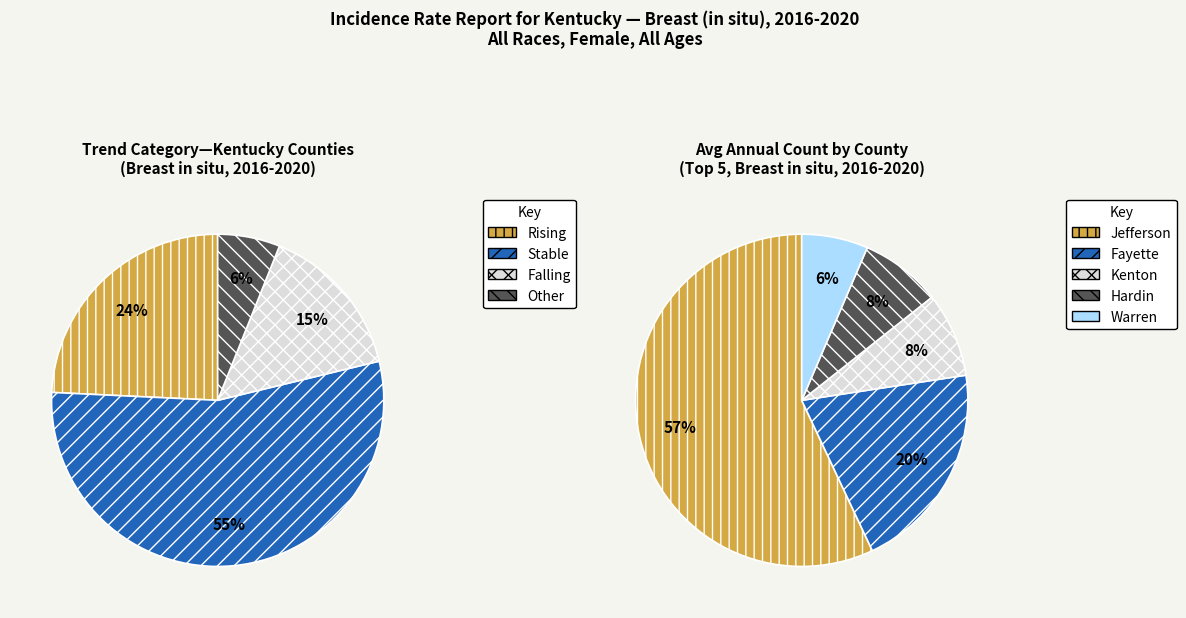

Between other and falling, which is larger?

falling